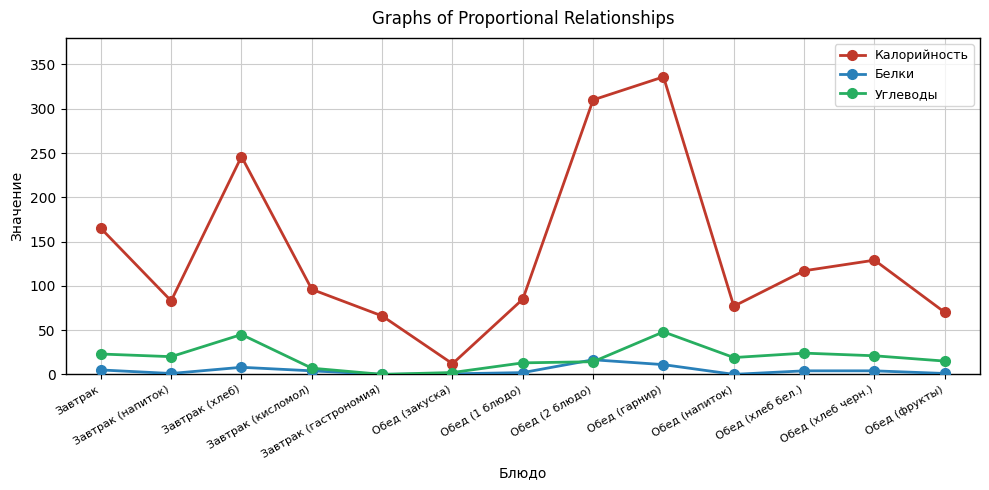

True or false: Калорийность has more than 2 points higher than both neighbors.

True